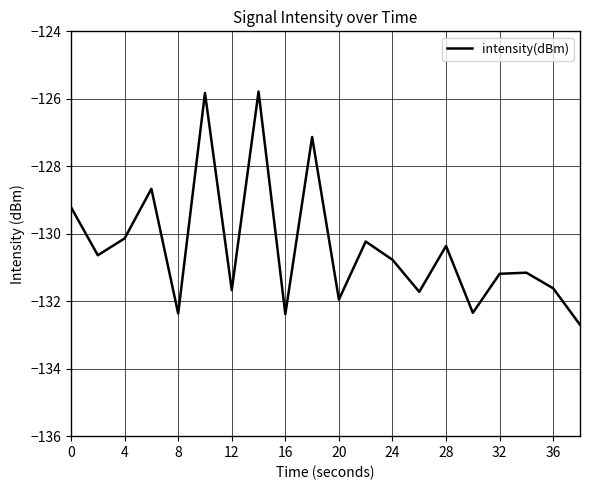

What is the difference between the maximum and minimum values?

6.9